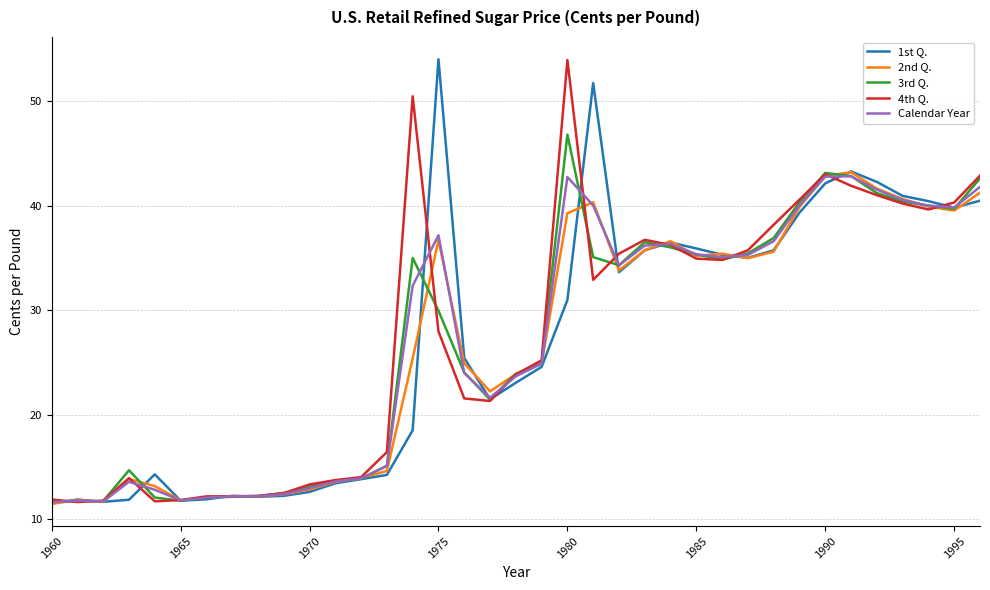

What is the greatest value displayed?

54.0